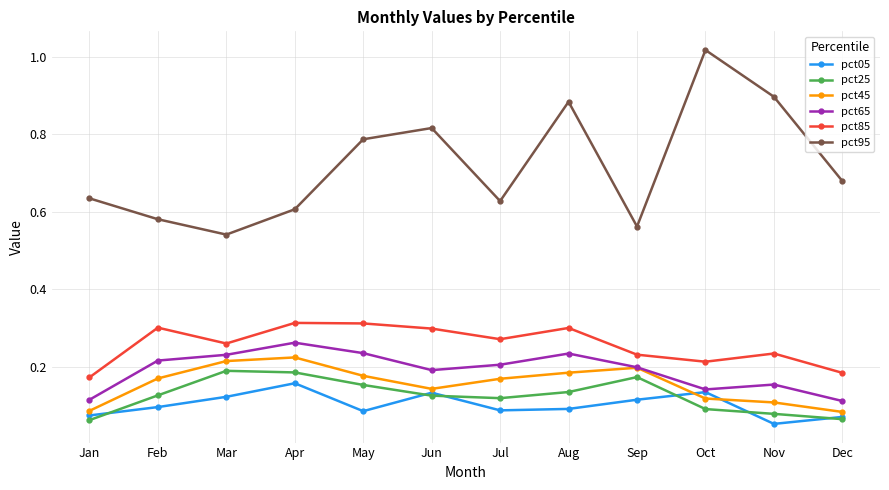

What is the spread (max minus min) of values at Apr?

0.4